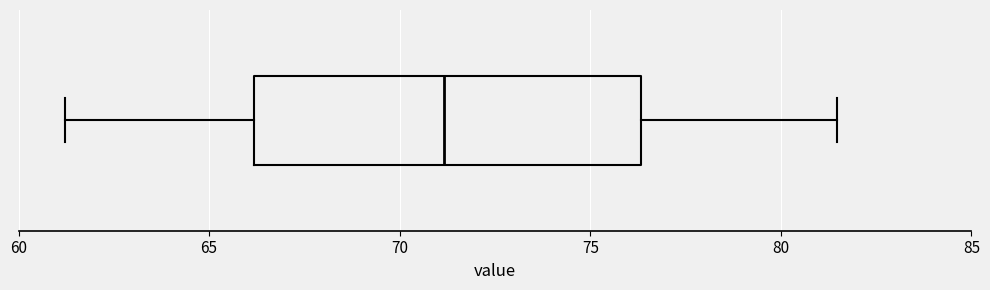

Transcribe this box plot: give where the median line is, the range the box spans, and where the two whiskers end, as read against the x-axis. The values are not printed on the chart, so give them approximately, as read against the axis.

median 71.0, box 66.0 to 76.5, whiskers 61.0 to 81.5